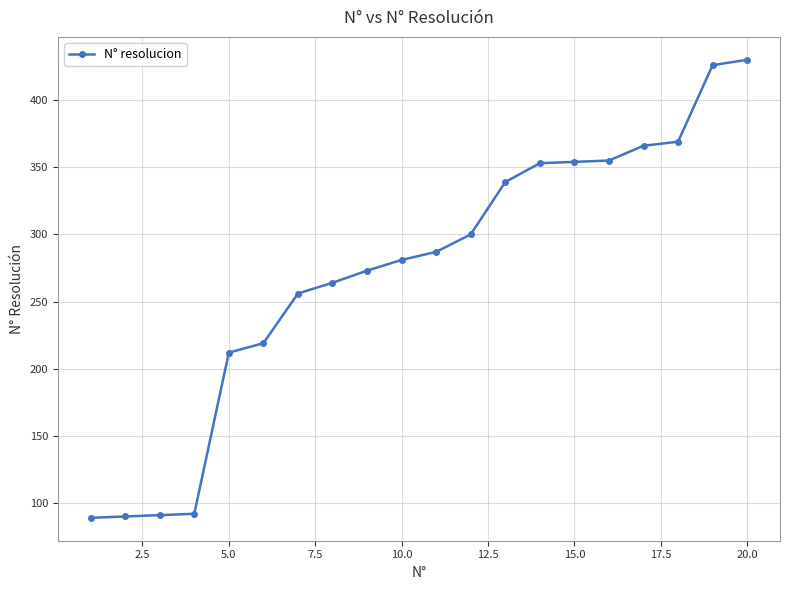

Does the chart display data point markers on the line(s)?

Yes